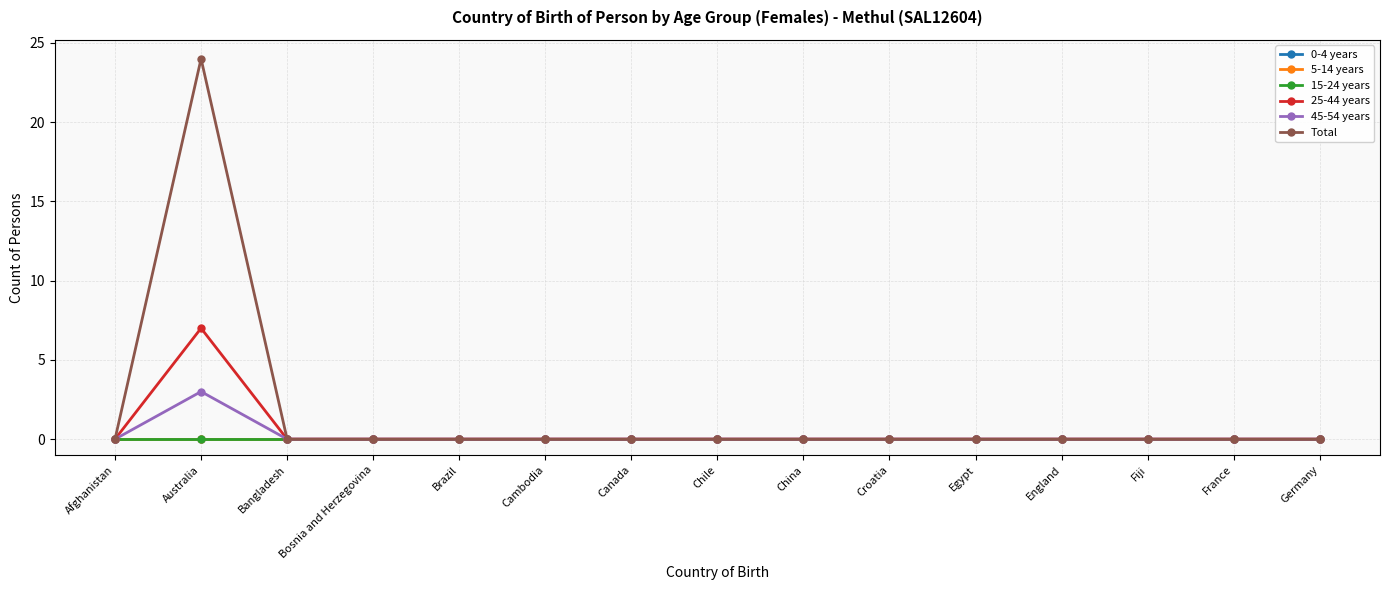

What is the label of the 10th point from the left?

Croatia